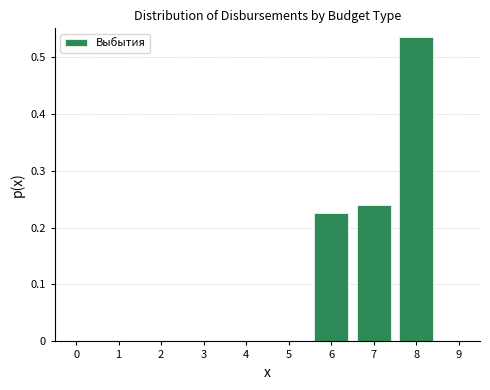

Which label corresponds to the largest value in the chart?

8